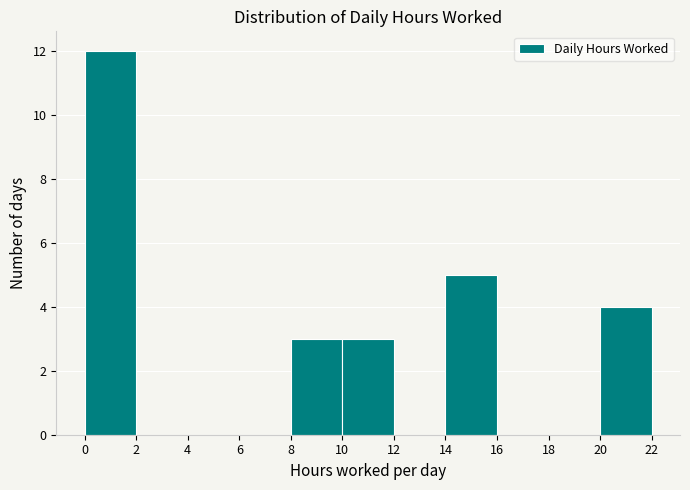

Over which range of the x-axis is the bar tallest?

0 to 2